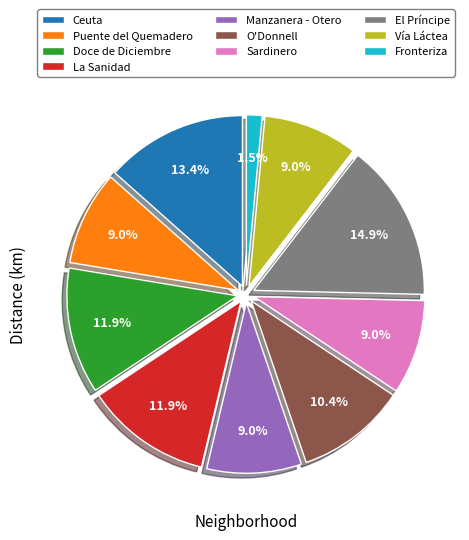

Which slice is the smallest?

Fronteriza